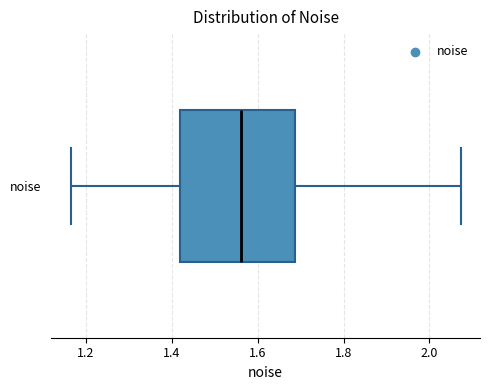

Where does the median line of the box for noise sit on the x-axis? The values are not printed on the chart, so give them approximately, as read against the axis.

1.56